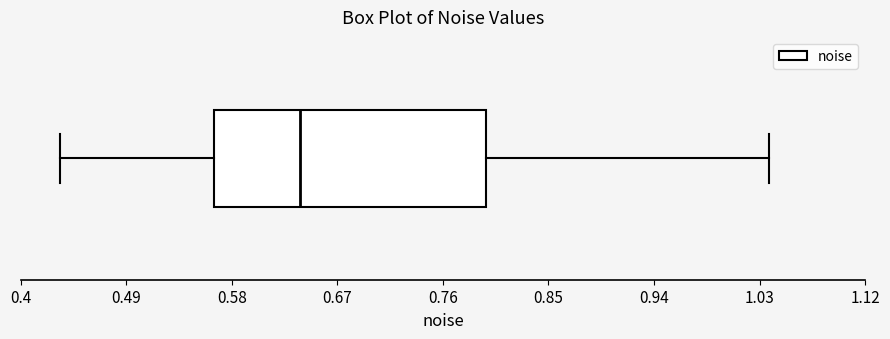

Transcribe this box plot: give where the median line is, the range the box spans, and where the two whiskers end, as read against the x-axis. The values are not printed on the chart, so give them approximately, as read against the axis.

median 0.64, box 0.57 to 0.80, whiskers 0.43 to 1.04